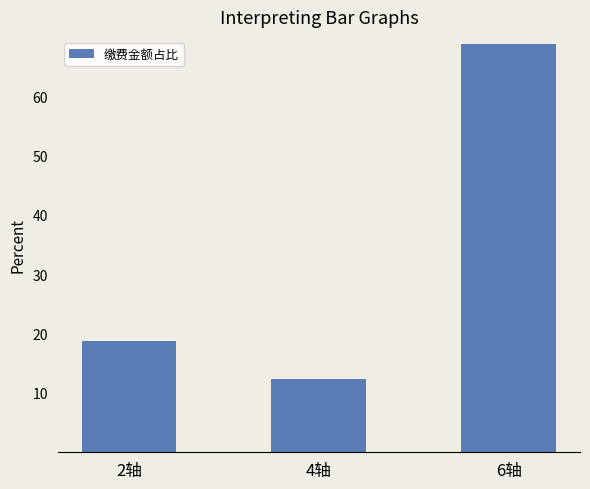

Reading left to right, transcribe all the data shown in this chart.

18.8	12.4	68.8